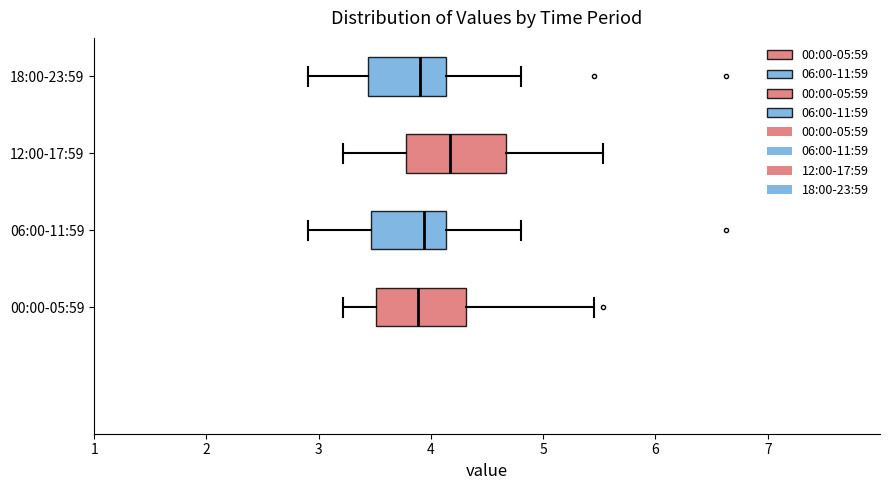

Reading bottom to top, transcribe this box plot: for each box, give where its median line is, the range the box spans, and where its two whiskers end, as read against the x-axis. The values are not printed on the chart, so give them approximately, as read against the axis.

00:00-05:59: median 3.9, box 3.5 to 4.3, whiskers 3.2 to 5.5
06:00-11:59: median 3.9, box 3.5 to 4.1, whiskers 2.9 to 4.8
12:00-17:59: median 4.2, box 3.8 to 4.7, whiskers 3.2 to 5.5
18:00-23:59: median 3.9, box 3.4 to 4.1, whiskers 2.9 to 4.8